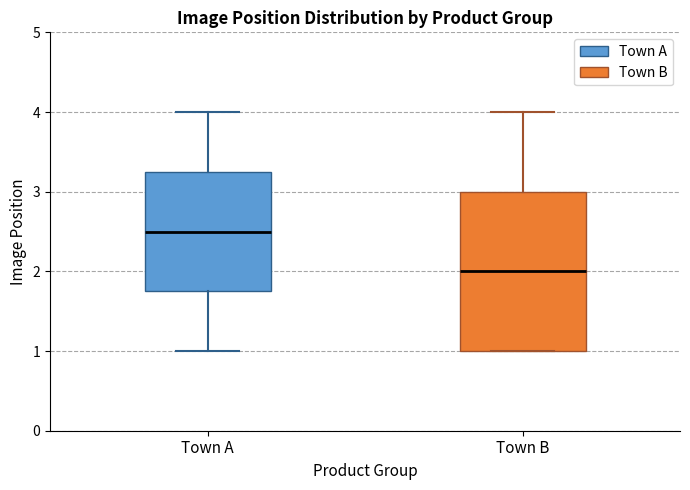

Reading left to right, transcribe this box plot: for each box, give where its median line is, the range the box spans, and where its two whiskers end, as read against the y-axis. The values are not printed on the chart, so give them approximately, as read against the axis.

Town A: median 2.5, box 1.8 to 3.3, whiskers 1.0 to 4.0
Town B: median 2.0, box 1.0 to 3.0, whiskers 1.0 to 4.0